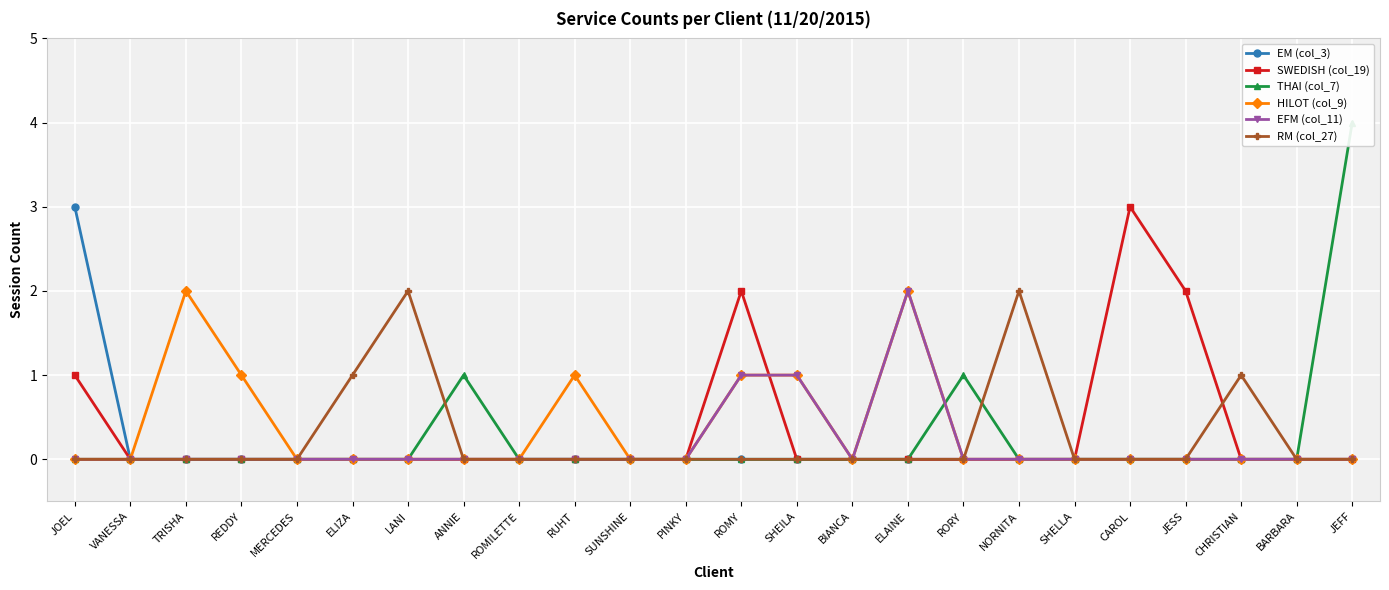

At BIANCA, list the series in order from smallest to largest.

EM (col_3), SWEDISH (col_19), THAI (col_7), HILOT (col_9), EFM (col_11), RM (col_27)